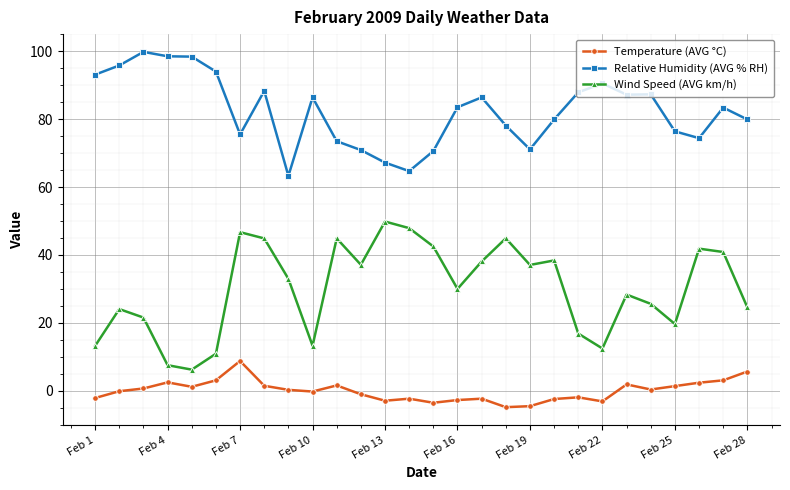

In Wind Speed (AVG km/h), how many points are higher than both neighbors (excluding endpoints)?

8